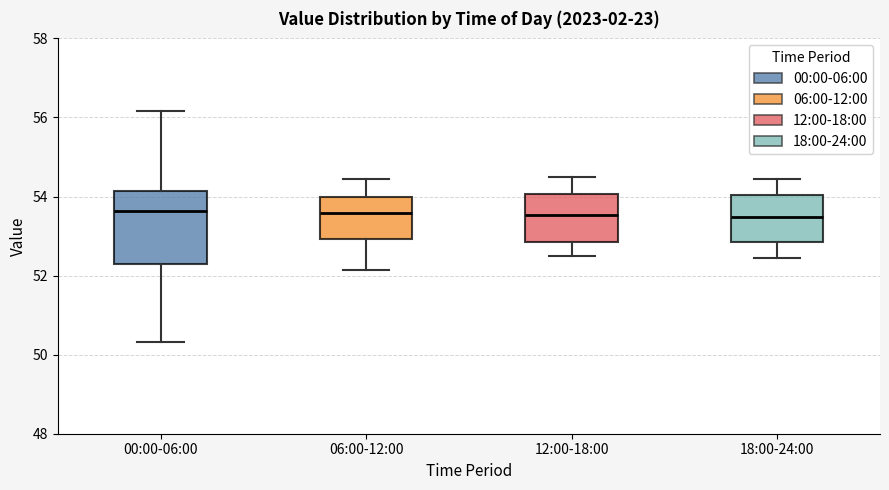

Reading left to right, transcribe this box plot: for each box, give where its median line is, the range the box spans, and where its two whiskers end, as read against the y-axis. The values are not printed on the chart, so give them approximately, as read against the axis.

00:00-06:00: median 53.6, box 52.2 to 54.2, whiskers 50.4 to 56.2
06:00-12:00: median 53.6, box 53.0 to 54.0, whiskers 52.2 to 54.4
12:00-18:00: median 53.6, box 52.8 to 54.0, whiskers 52.6 to 54.6
18:00-24:00: median 53.4, box 52.8 to 54.0, whiskers 52.4 to 54.4